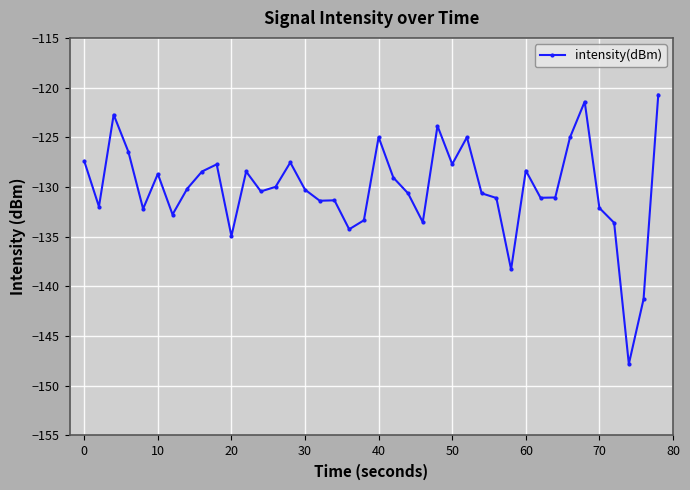

What is the value of the 12th point from the left?

-128.4